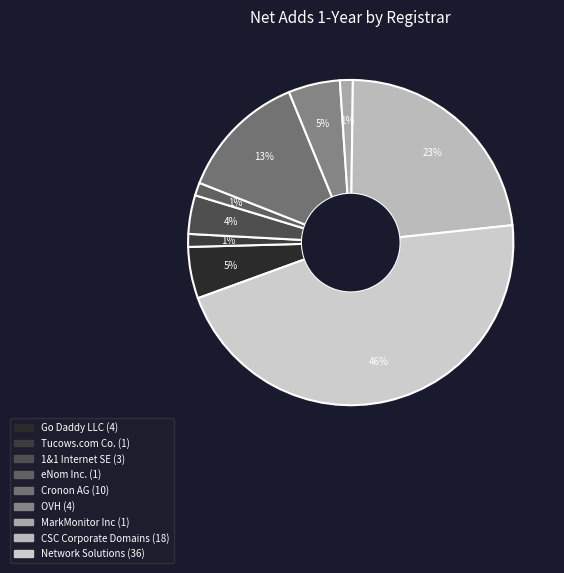

How many slices are in this pie chart?

9